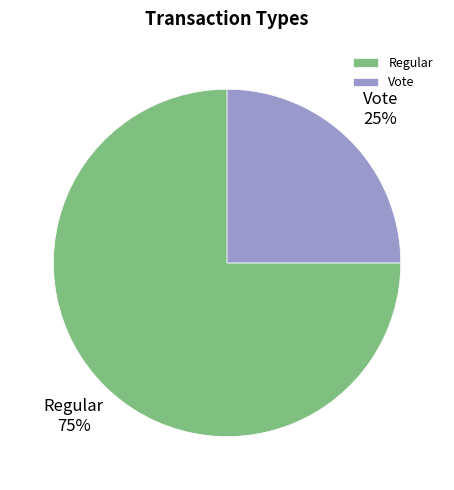

To the nearest percent, what portion does Regular represent?

75%